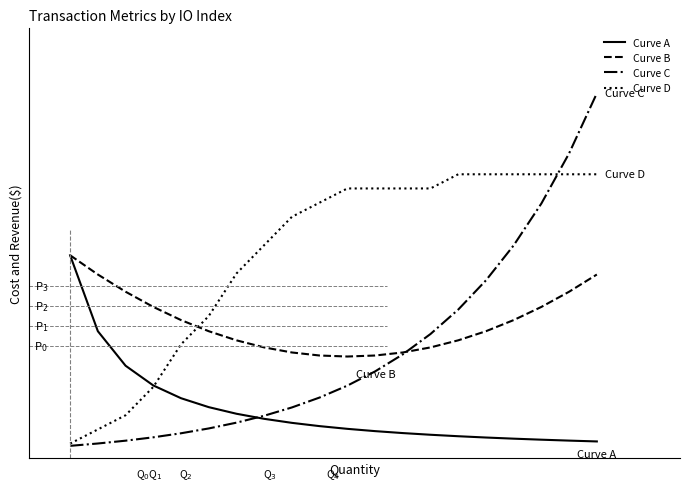

What is the value of the Curve C point at the 14th from the left?

28.8